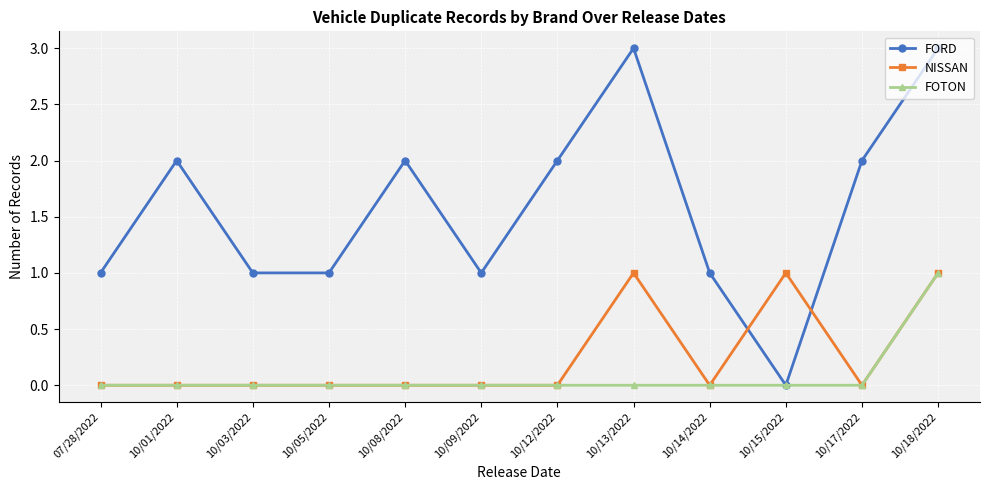

At which category is the sum across all series the highest?

10/18/2022